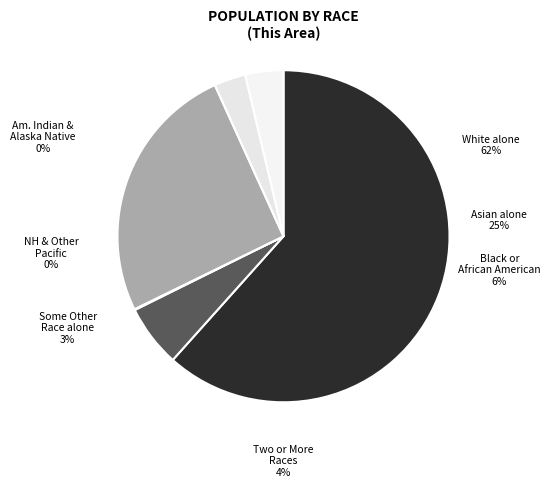

To the nearest percent, what is the difference between the Some Other Race alone and Native Hawaiian and Other Pacific slice percentages?

3%